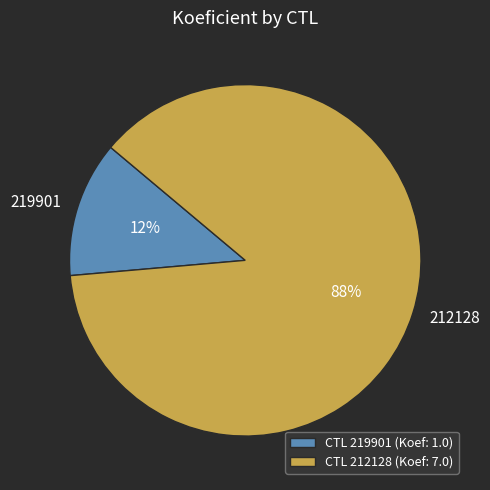

To the nearest percent, what is the combined percentage of CTL 212128 (Koef: 7.0) and CTL 219901 (Koef: 1.0)?

100%